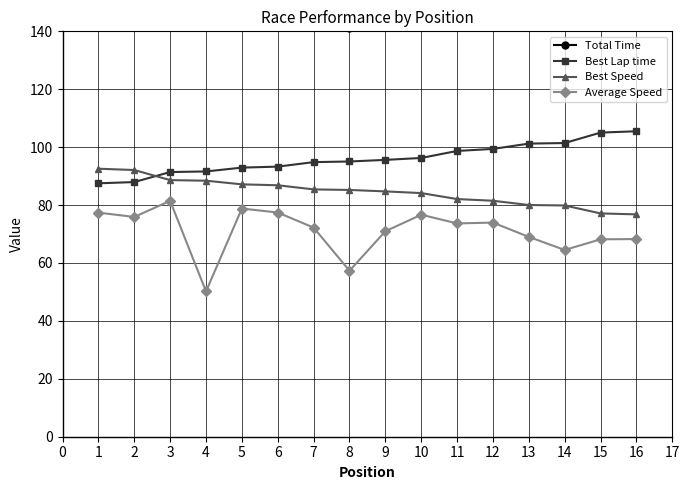

True or false: Best Speed has more than 0 interior local peaks.

False